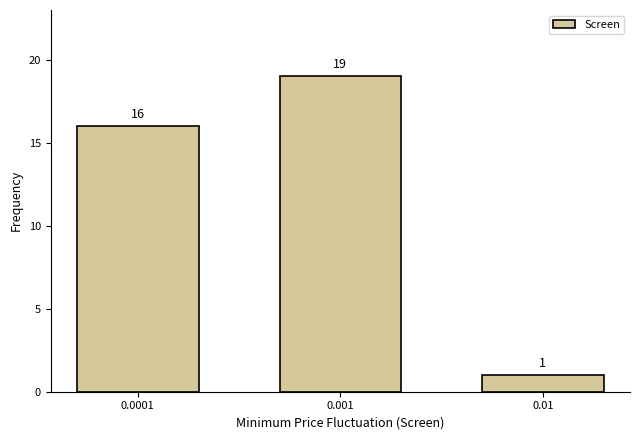

Reading left to right, list all the values displayed in this chart.

16	19	1